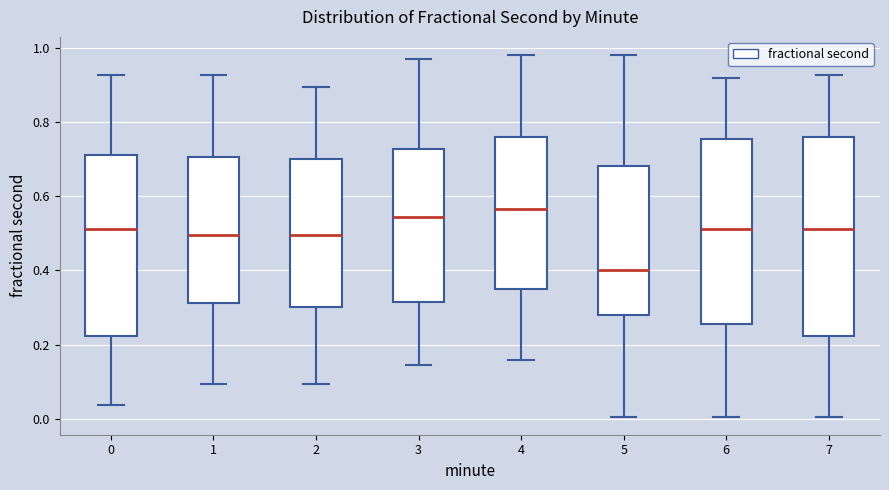

Where is the lower edge of the box at x = 5 on the y-axis? The values are not printed on the chart, so give them approximately, as read against the axis.

0.28